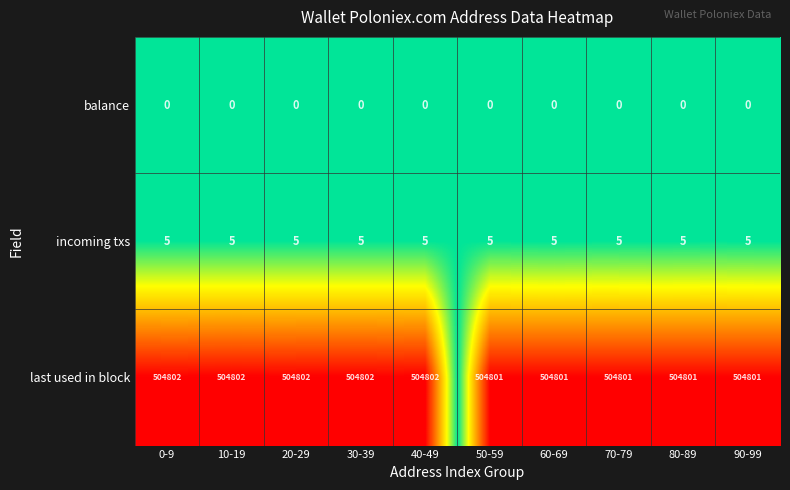

At how many categories does at least one series exceed 0?

10